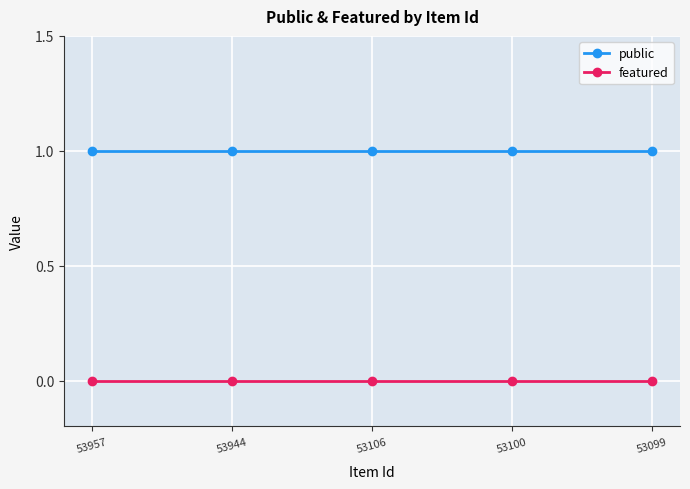

The value of public at 53099 is 2. True or false?

False